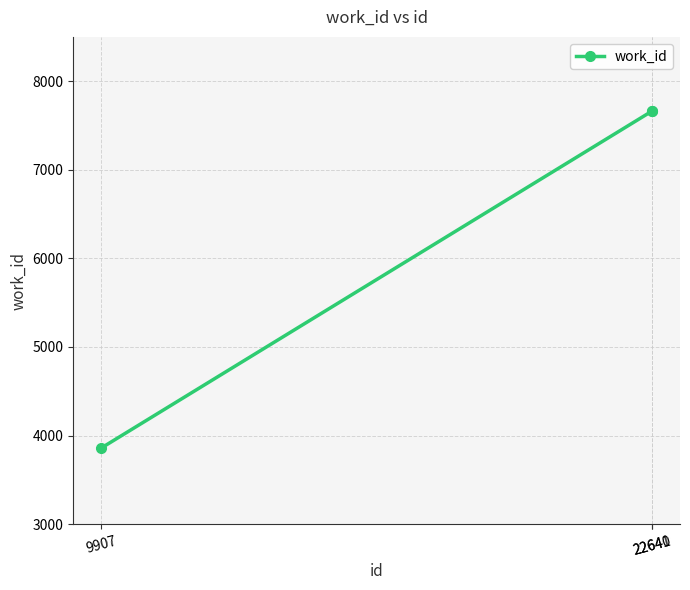

What is the difference between the second highest and minimum values?

3808